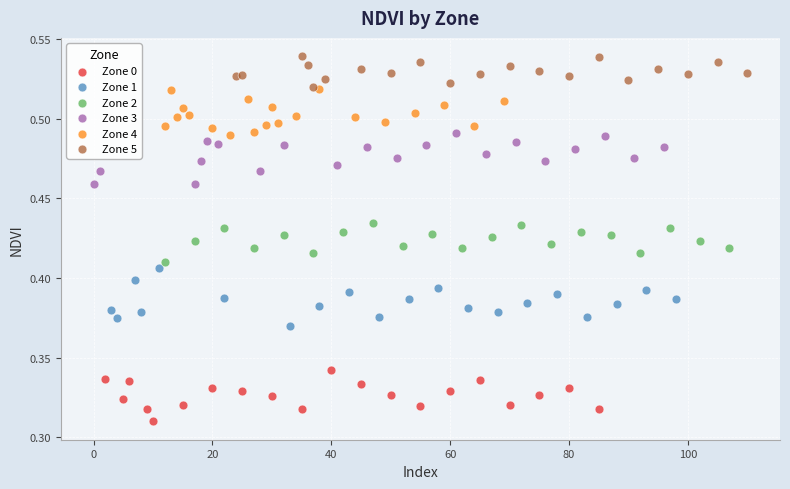

Which series reaches the maximum Y coordinate?

Zone 5